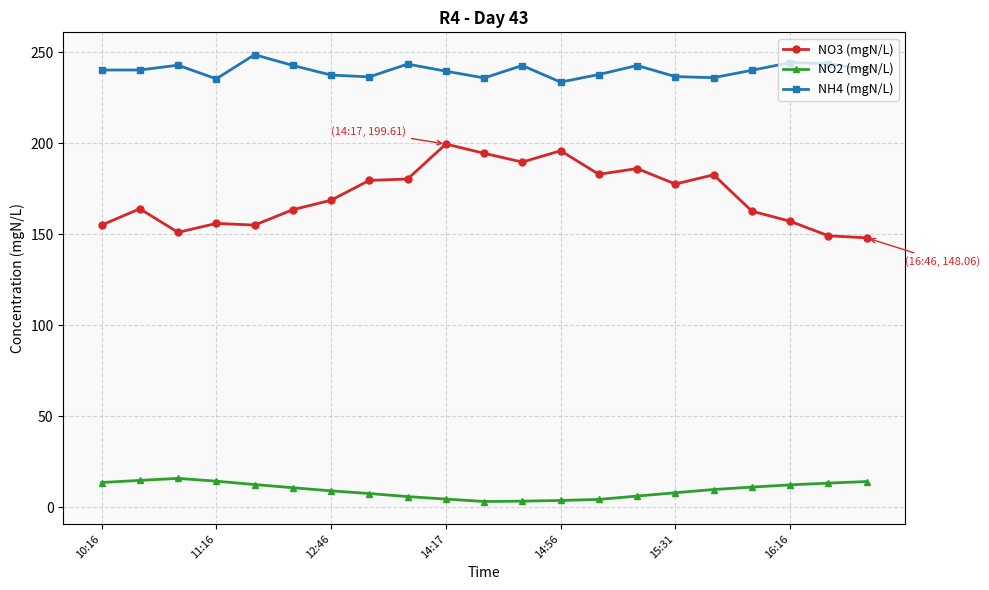

True or false: NO3 (mgN/L) has more than 1 interior local peaks.

True